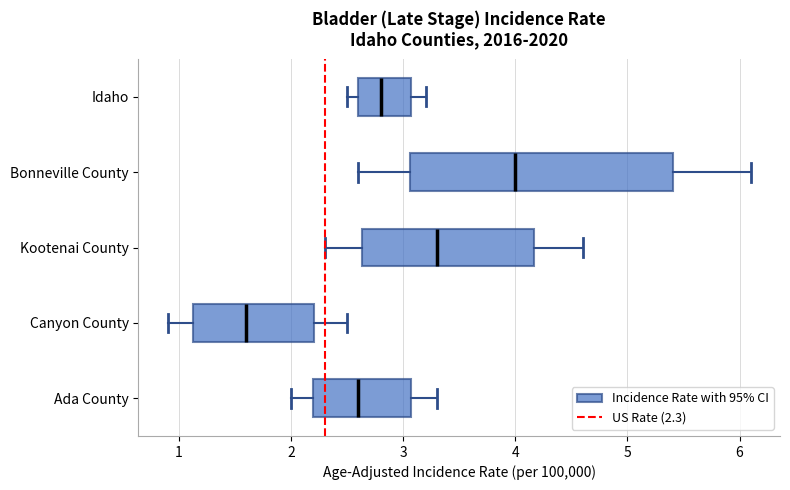

Reading bottom to top, read every box against the x-axis: the position of its median line, the range the box covers, and the ends of its whiskers. The values are not printed on the chart, so give them approximately, as read against the axis.

Ada County: median 2.6, box 2.2 to 3.1, whiskers 2.0 to 3.3
Canyon County: median 1.6, box 1.1 to 2.2, whiskers 0.9 to 2.5
Kootenai County: median 3.3, box 2.6 to 4.2, whiskers 2.3 to 4.6
Bonneville County: median 4.0, box 3.1 to 5.4, whiskers 2.6 to 6.1
Idaho: median 2.8, box 2.6 to 3.1, whiskers 2.5 to 3.2